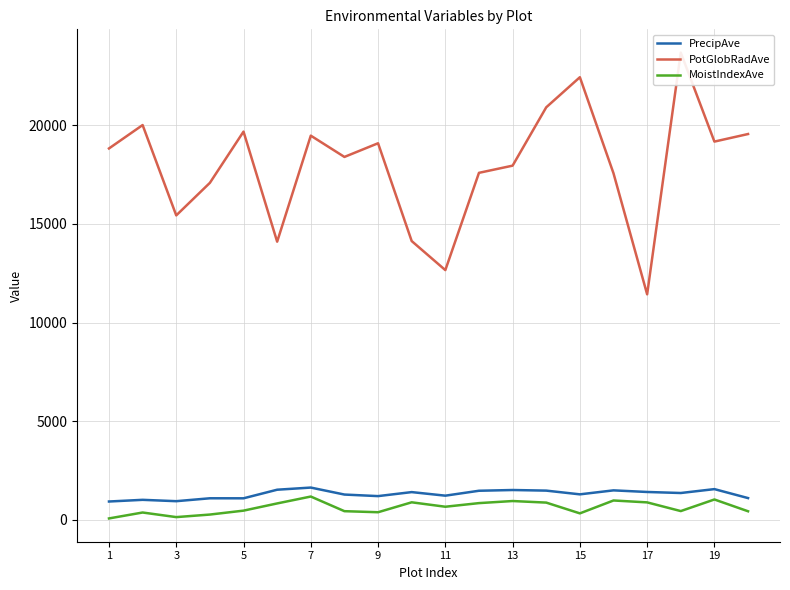

The value of PrecipAve at 19 is 1560.8. True or false?

True